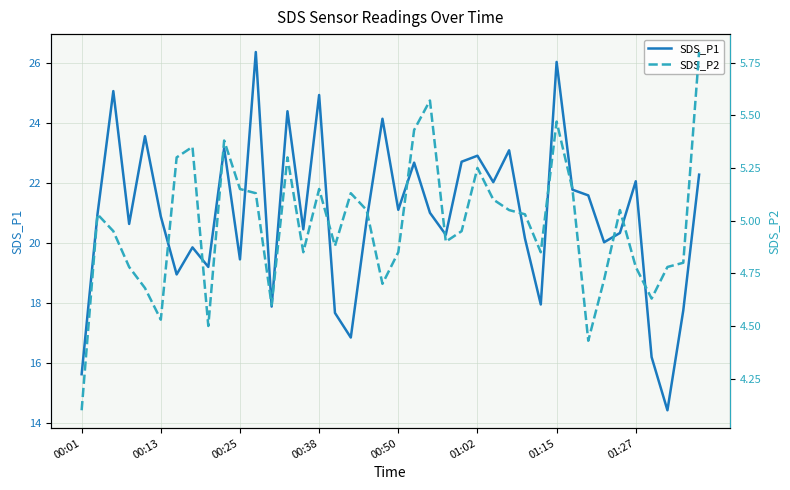

What is the difference between the maximum and minimum values in the SDS_P1 series?

11.9